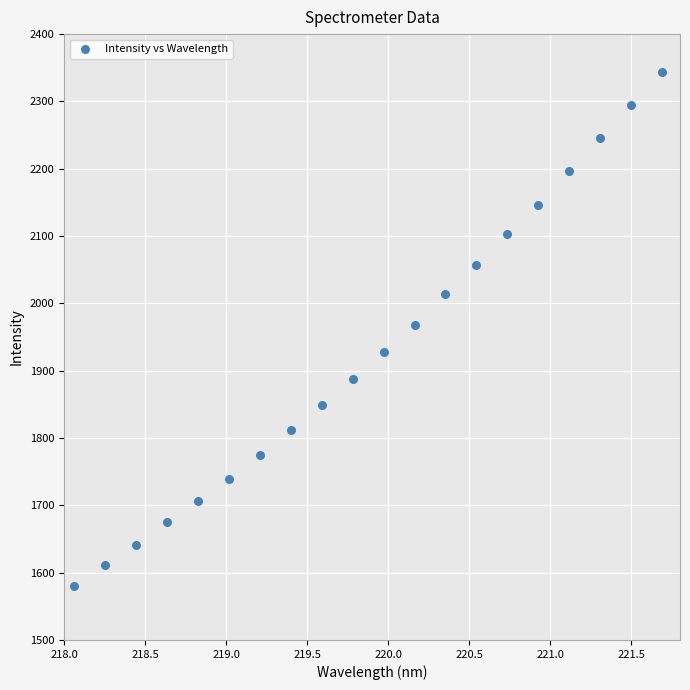

What is the range of Y values (max minus min)?

763.5